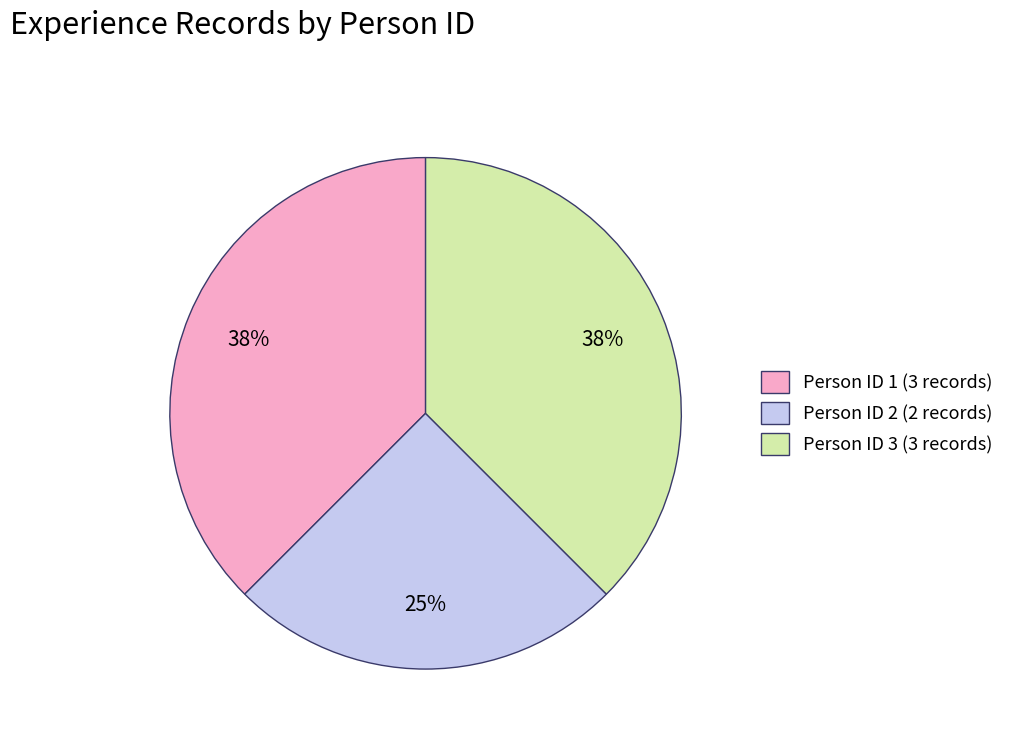

Does any single category account for the majority?

No